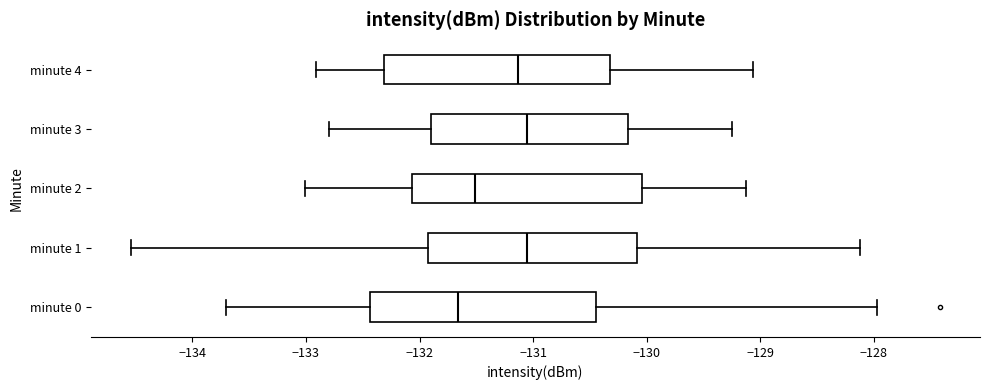

Reading bottom to top, read every box against the x-axis: the position of its median line, the range the box covers, and the ends of its whiskers. The values are not printed on the chart, so give them approximately, as read against the axis.

minute 0: median -131.7, box -132.4 to -130.4, whiskers -133.7 to -128.0
minute 1: median -131.1, box -131.9 to -130.1, whiskers -134.5 to -128.1
minute 2: median -131.5, box -132.1 to -130.0, whiskers -133.0 to -129.1
minute 3: median -131.0, box -131.9 to -130.2, whiskers -132.8 to -129.2
minute 4: median -131.1, box -132.3 to -130.3, whiskers -132.9 to -129.1